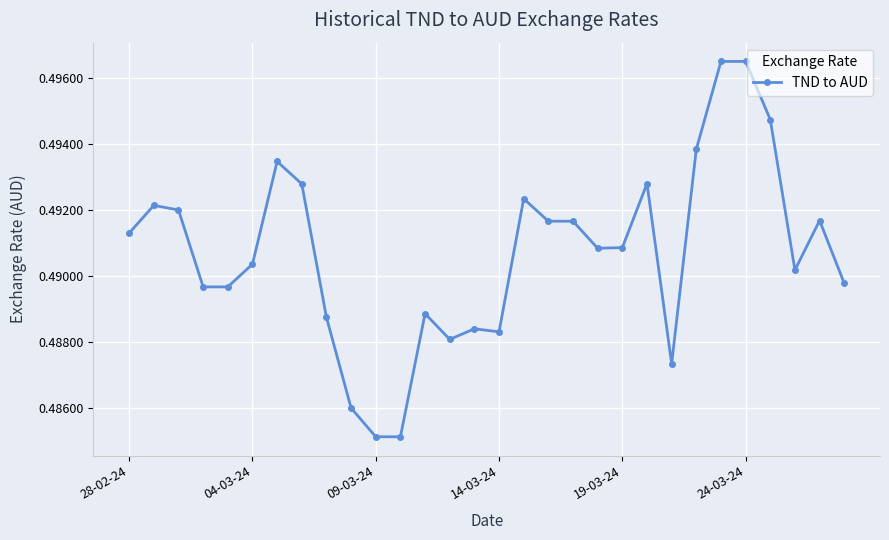

Count the values in the range 0 to 1.

30